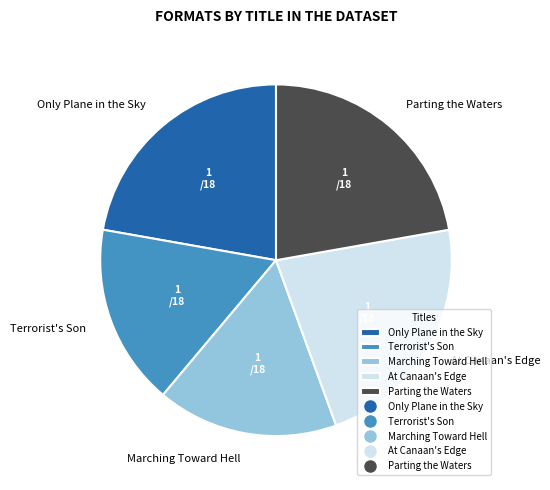

Which has a higher value, Marching Toward Hell or Only Plane in the Sky?

Only Plane in the Sky